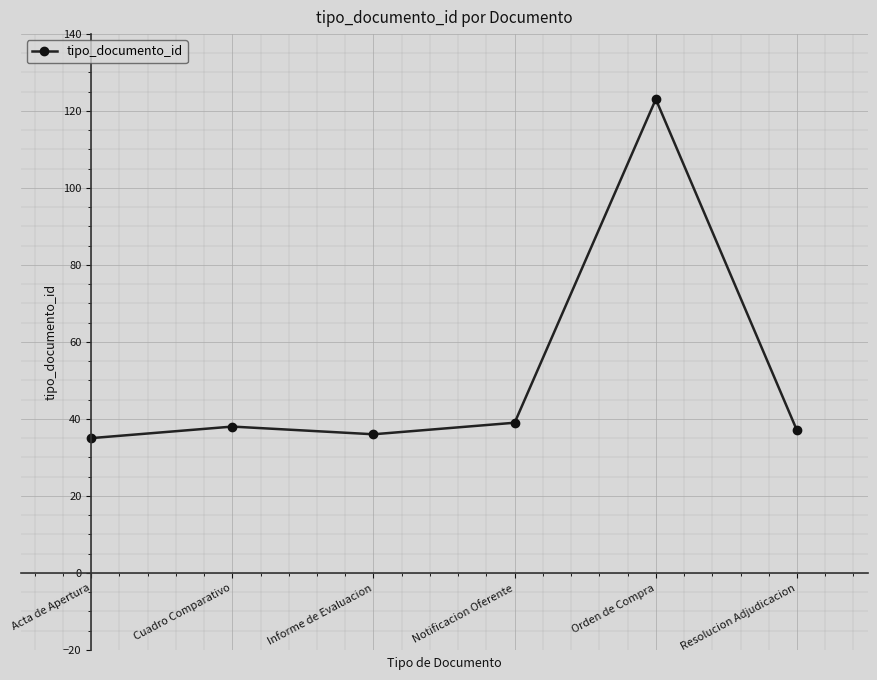

True or false: the data has more than 2 interior local peaks.

False